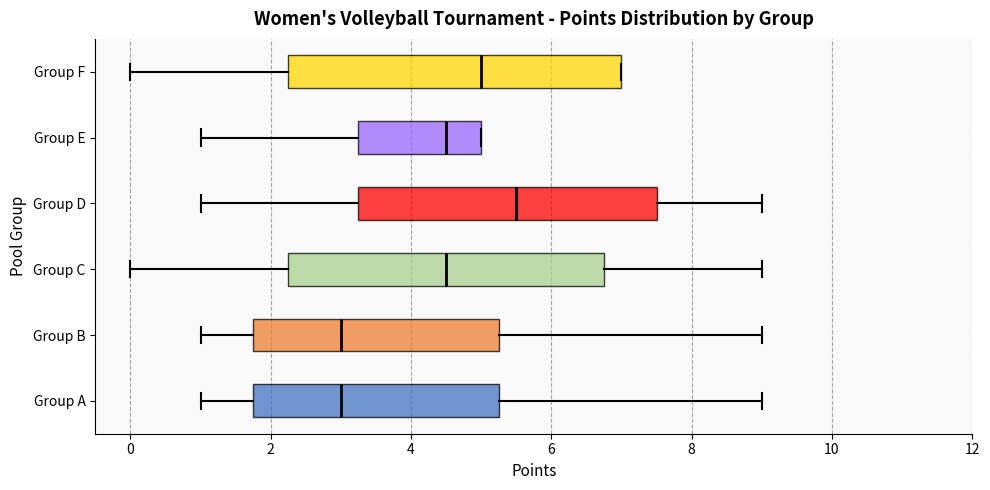

Reading bottom to top, transcribe this box plot: for each box, give where its median line is, the range the box spans, and where its two whiskers end, as read against the x-axis. The values are not printed on the chart, so give them approximately, as read against the axis.

Group A: median 3.0, box 1.8 to 5.2, whiskers 1.0 to 9.0
Group B: median 3.0, box 1.8 to 5.2, whiskers 1.0 to 9.0
Group C: median 4.6, box 2.2 to 6.8, whiskers 0.0 to 9.0
Group D: median 5.6, box 3.2 to 7.6, whiskers 1.0 to 9.0
Group E: median 4.6, box 3.2 to 5.0, whiskers 1.0 to 5.0
Group F: median 5.0, box 2.2 to 7.0, whiskers 0.0 to 7.0